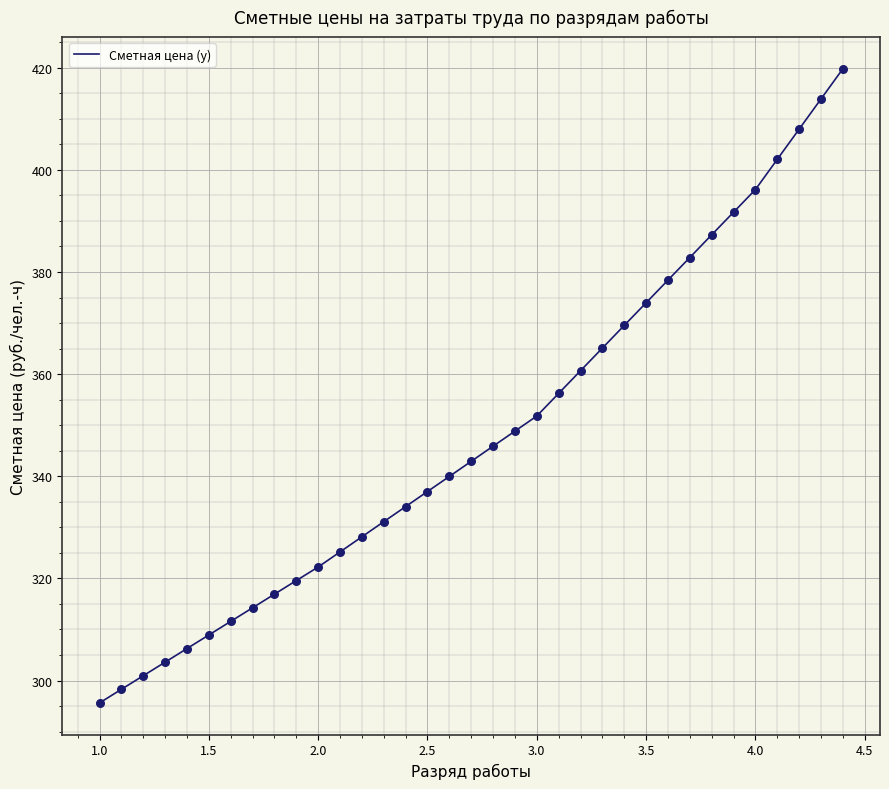

What is the smallest value displayed?

295.6